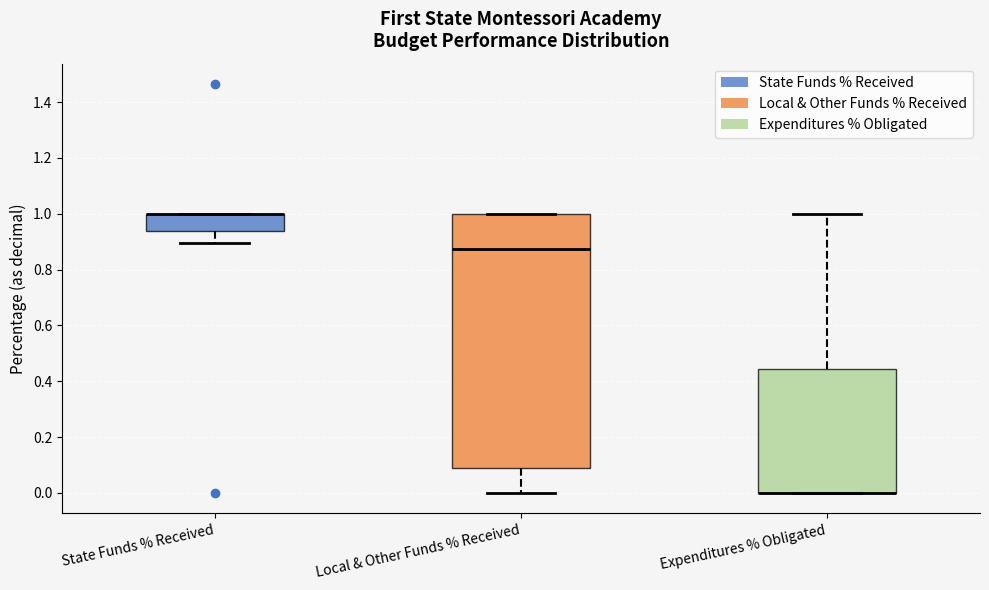

Reading left to right, transcribe this box plot: for each box, give where its median line is, the range the box spans, and where its two whiskers end, as read against the y-axis. The values are not printed on the chart, so give them approximately, as read against the axis.

State Funds % Received: median 1.00 (drawn on the box's upper edge), box 0.94 to 1.00, whiskers 0.90 to 1.00
Local & Other Funds % Received: median 0.88, box 0.10 to 1.00, whiskers 0.00 to 1.00
Expenditures % Obligated: median 0.00 (drawn on the box's lower edge), box 0.00 to 0.44, whiskers 0.00 to 1.00